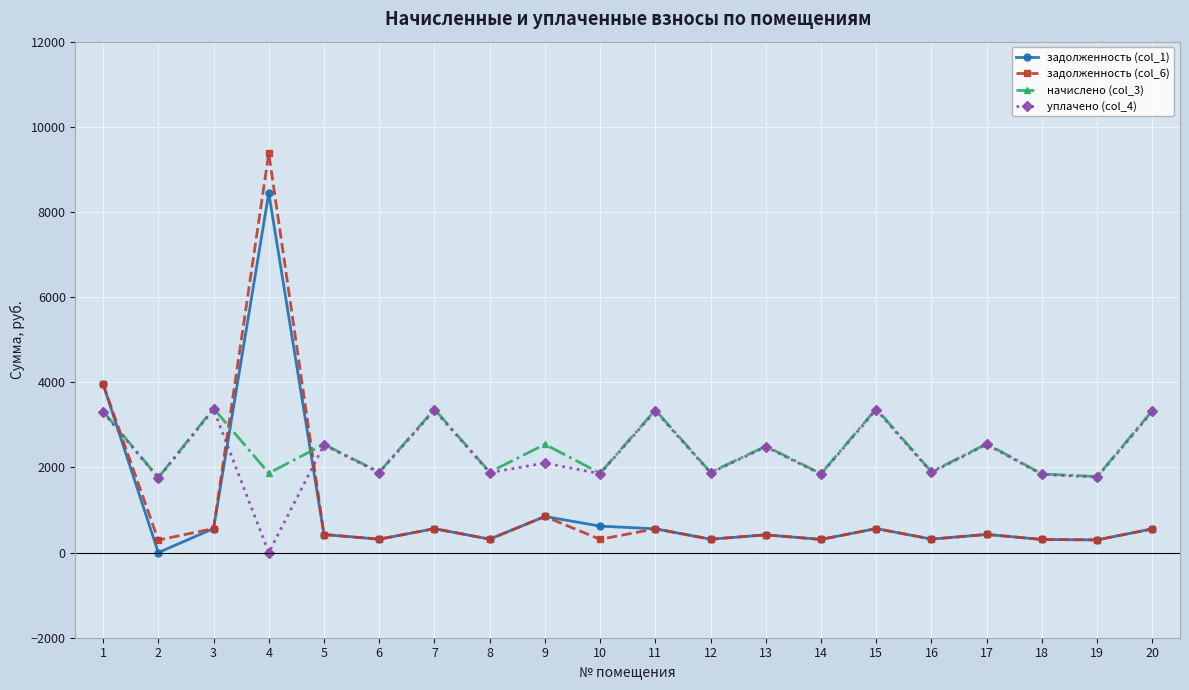

True or false: задолженность (col_1) has more than 0 interior local peaks.

True